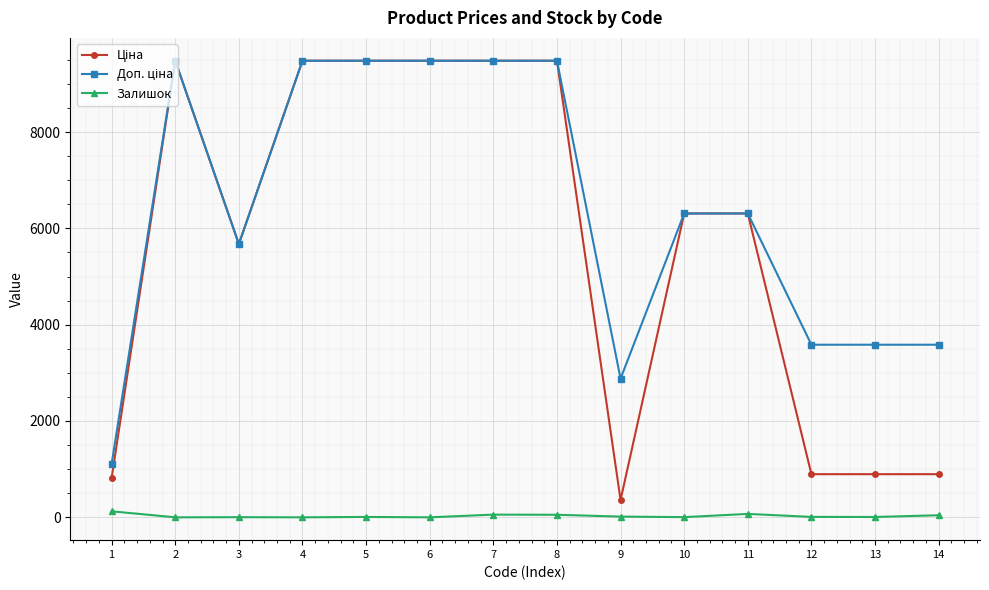

What is the total value across all series at 6?

18960.1